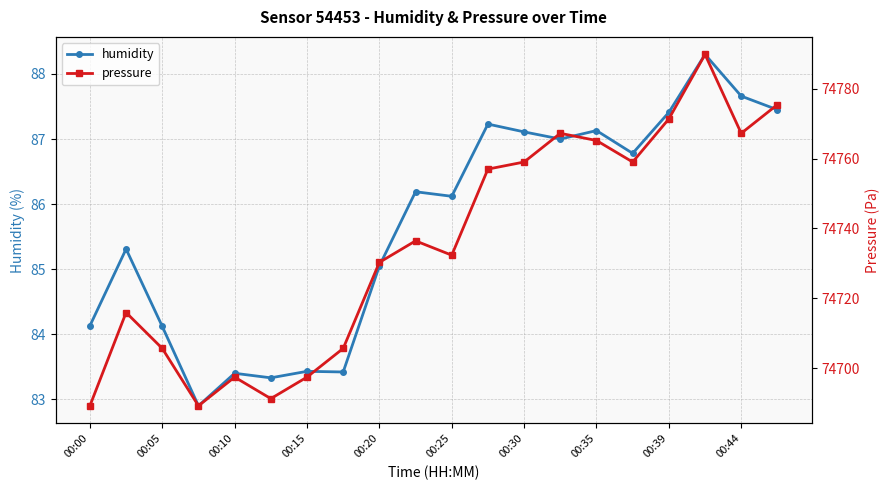

What is the lowest value of the humidity series?

82.9